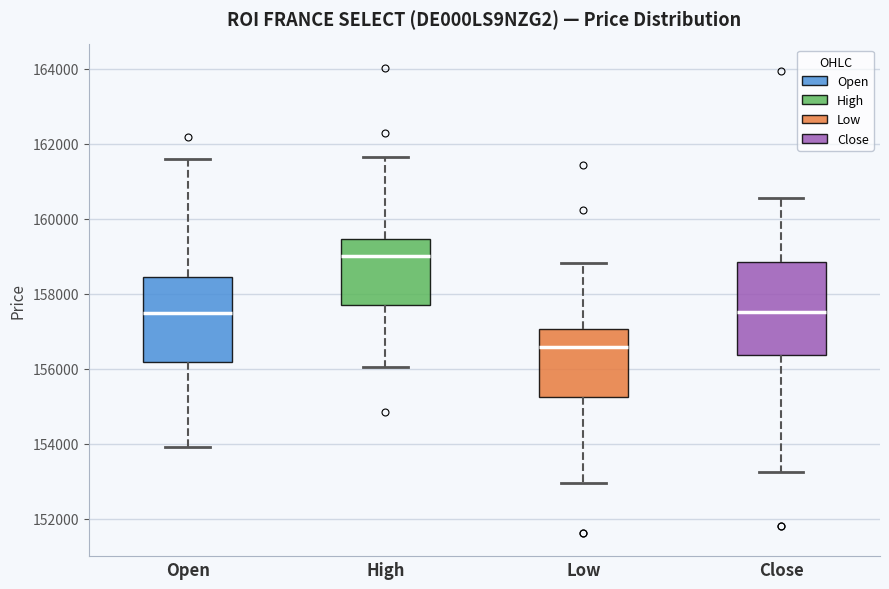

Which box's median line is the lowest?

Low